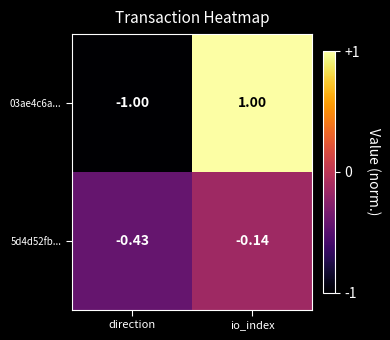

List the series in order of their peak value, highest first.

03ae4c6a..., 5d4d52fb...